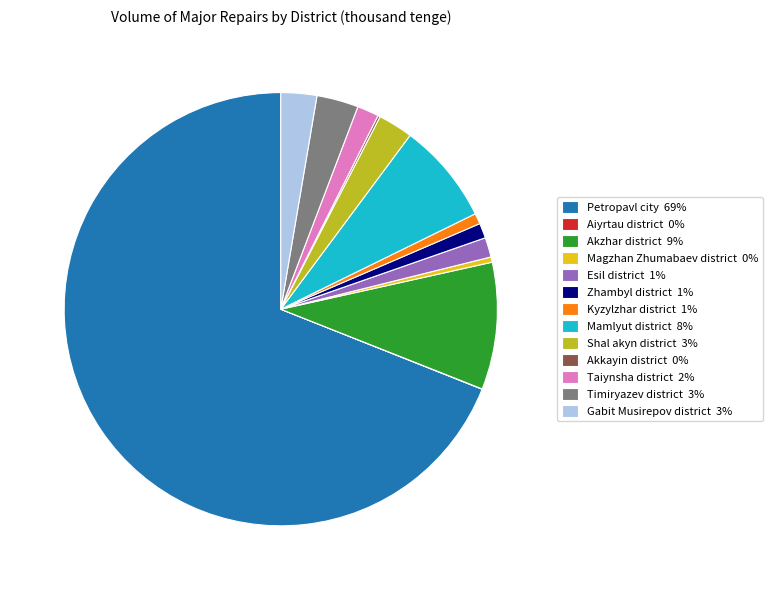

Which slice is the largest?

Petropavl city